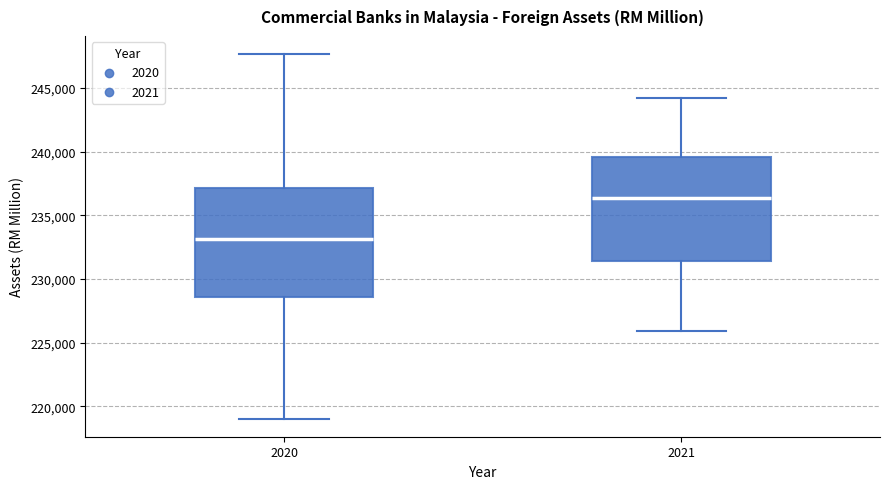

Reading left to right, read every box against the y-axis: the position of its median line, the range the box covers, and the ends of its whiskers. The values are not printed on the chart, so give them approximately, as read against the axis.

2020: median 233000, box 228500 to 237000, whiskers 219000 to 247500
2021: median 236500, box 231500 to 239500, whiskers 226000 to 244000